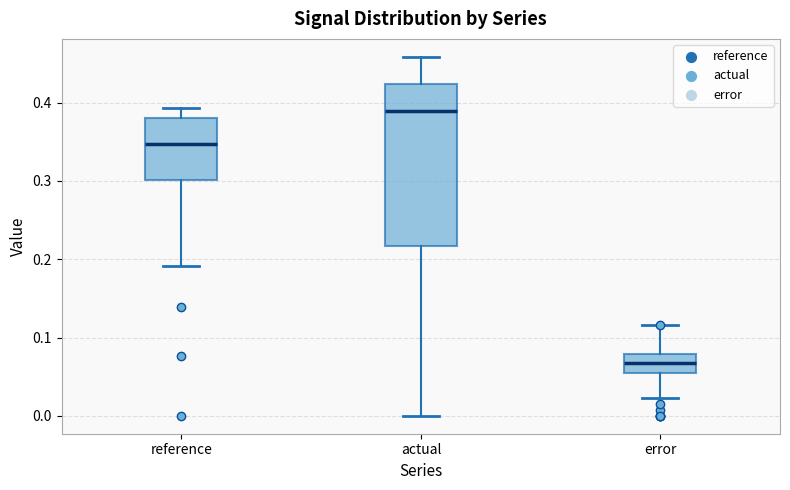

Reading left to right, read every box against the y-axis: the position of its median line, the range the box covers, and the ends of its whiskers. The values are not printed on the chart, so give them approximately, as read against the axis.

reference: median 0.35, box 0.30 to 0.38, whiskers 0.19 to 0.39
actual: median 0.39, box 0.22 to 0.42, whiskers 0.00 to 0.46
error: median 0.07, box 0.06 to 0.08, whiskers 0.02 to 0.12